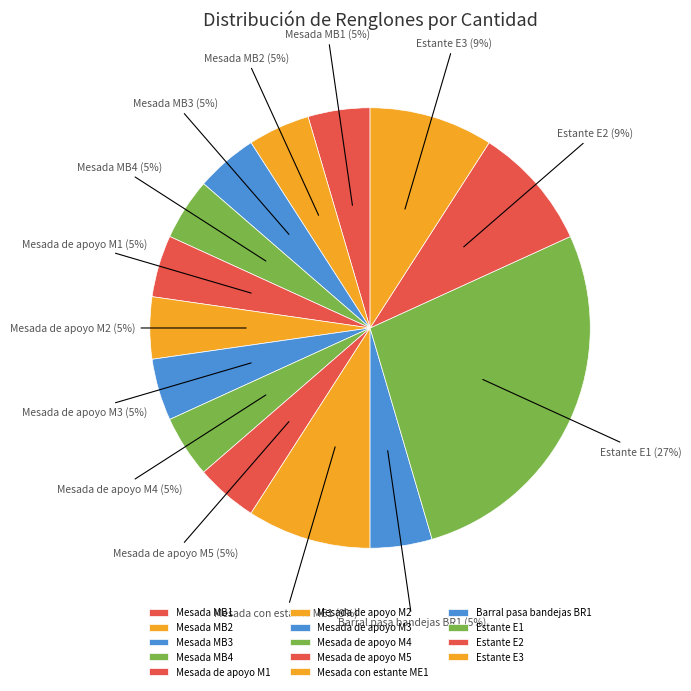

How many slices are in this pie chart?

14